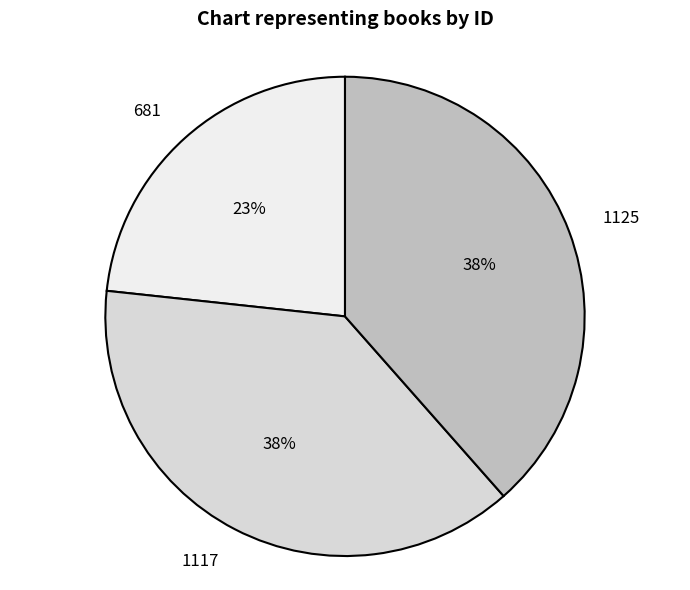

To the nearest percent, what is the combined percentage of 1125 and 1117?

77%